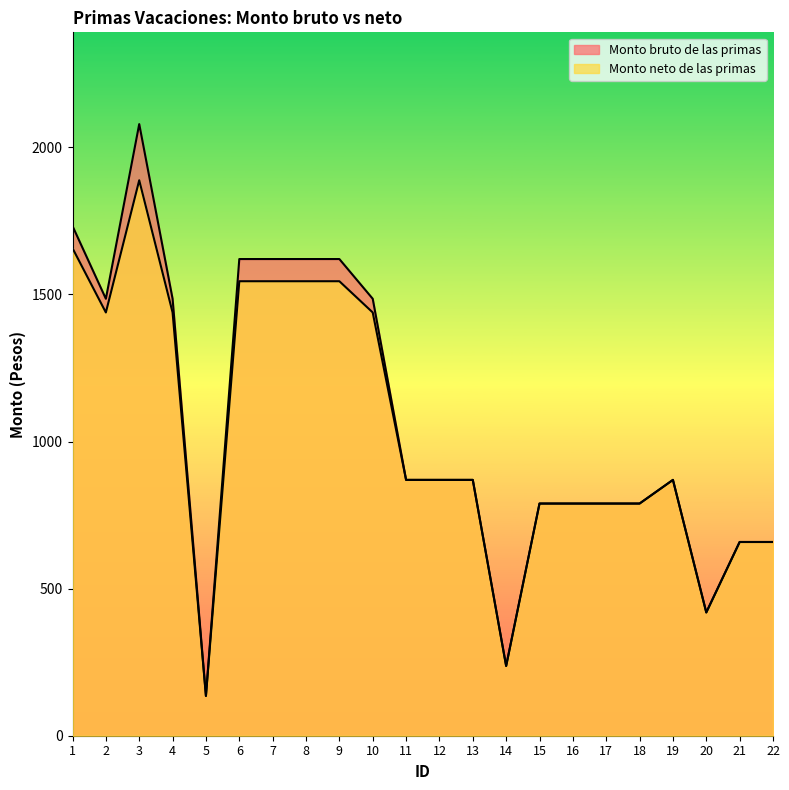

True or false: Monto neto de las primas and Monto bruto de las primas intersect in this chart.

False